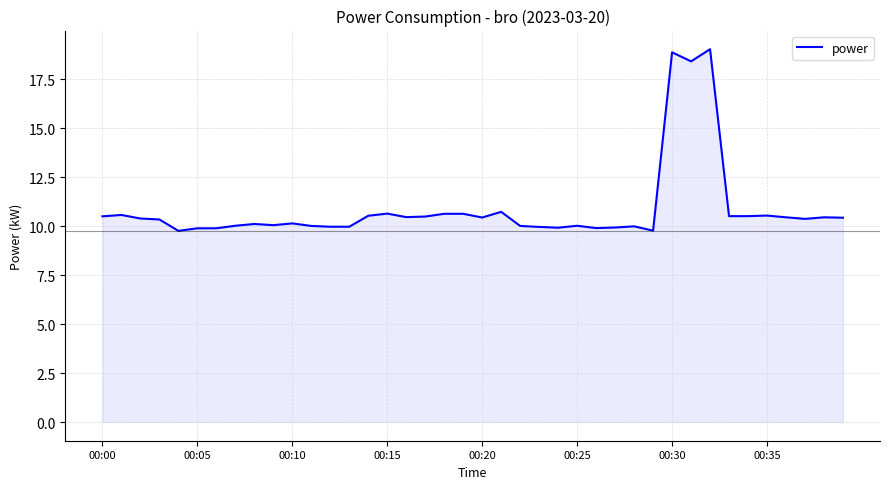

What is the minimum value shown in the chart?

9.8